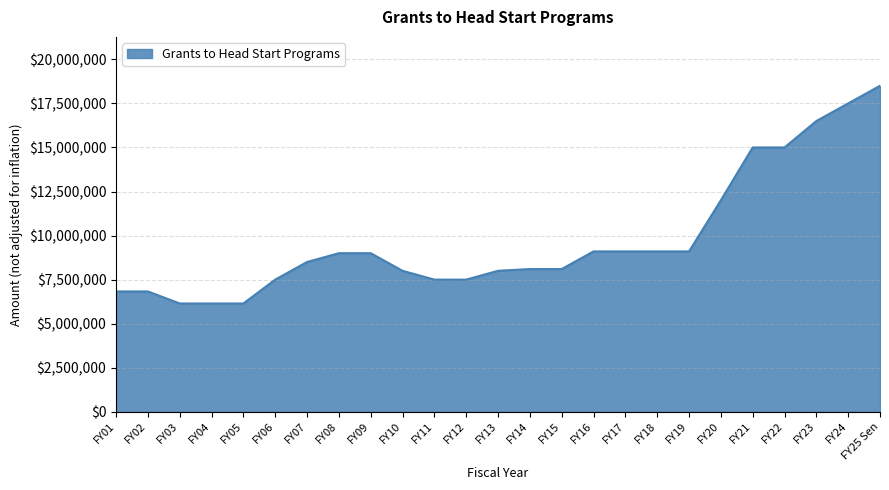

Where is the data nearest to the value 12323071?

FY20